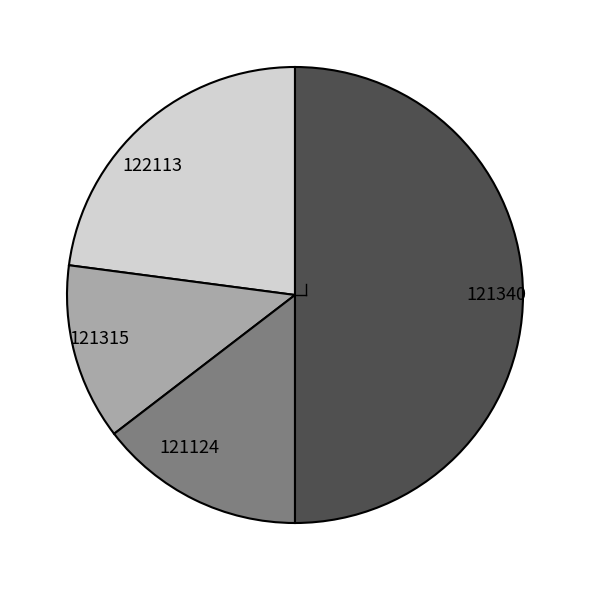

The 121315 slice represents 7% of the pie. True or false?

False